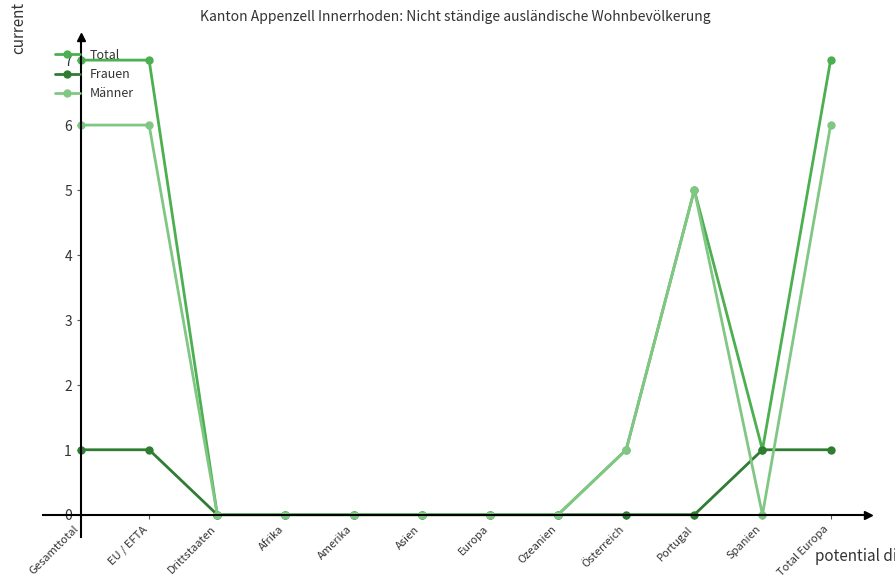

What is the highest value of the Frauen series?

1